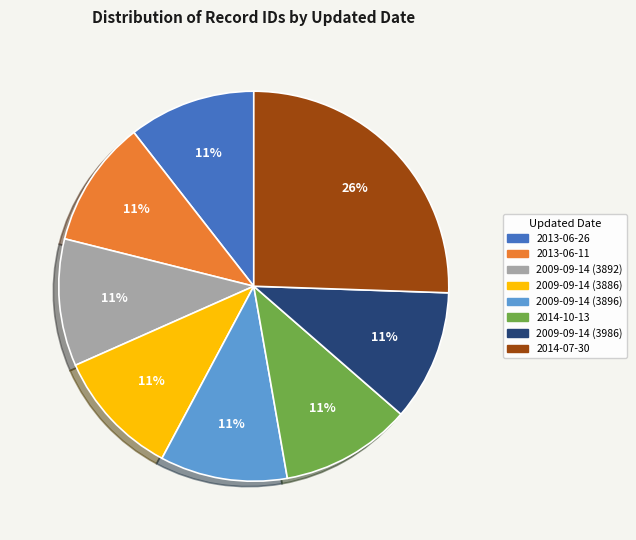

Count the number of slices in the pie.

8